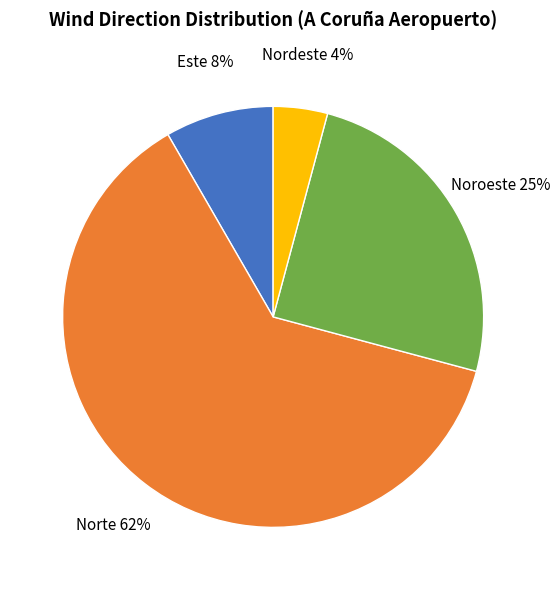

To the nearest percent, what is the average slice percentage?

25%